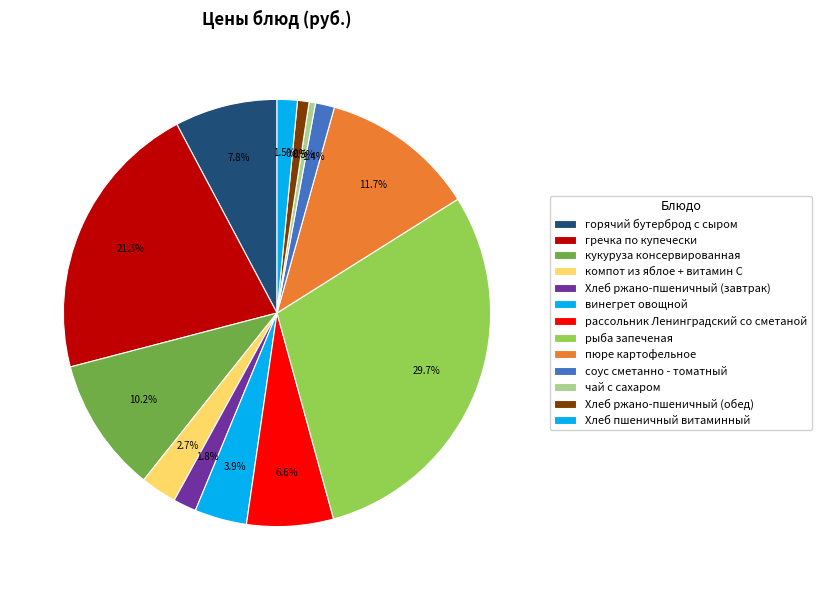

How many segments does this pie chart have?

13